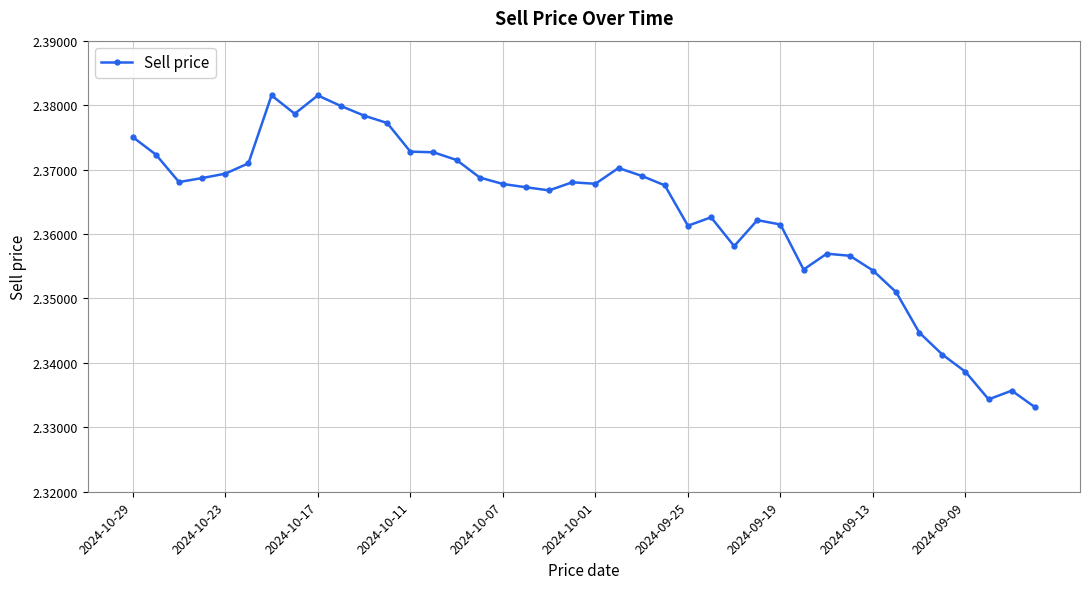

True or false: there are more than 1 points higher than both neighbors.

True